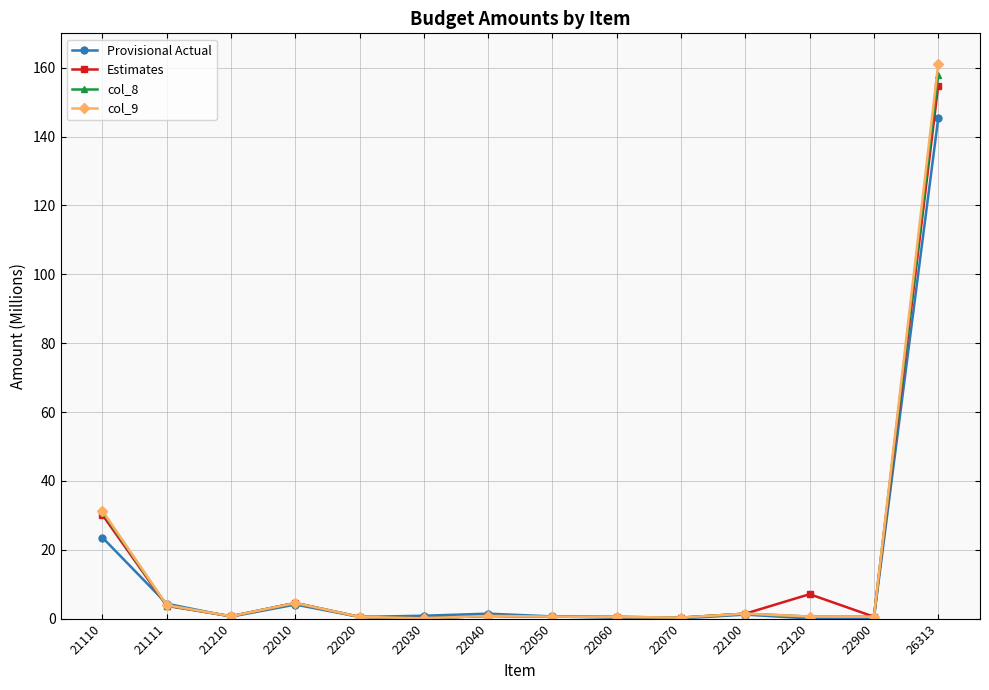

True or false: Provisional Actual has more than 1 interior local peaks.

True